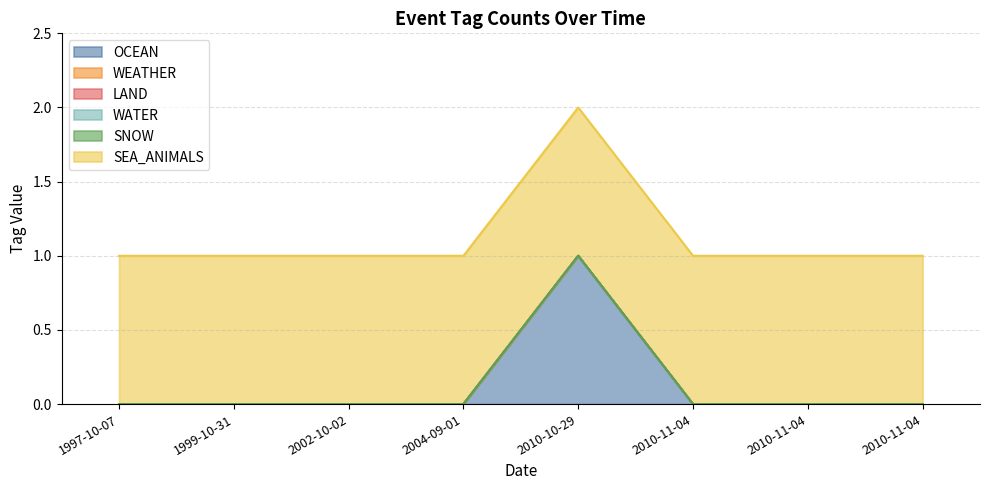

What is the average value of the SEA_ANIMALS series?

1